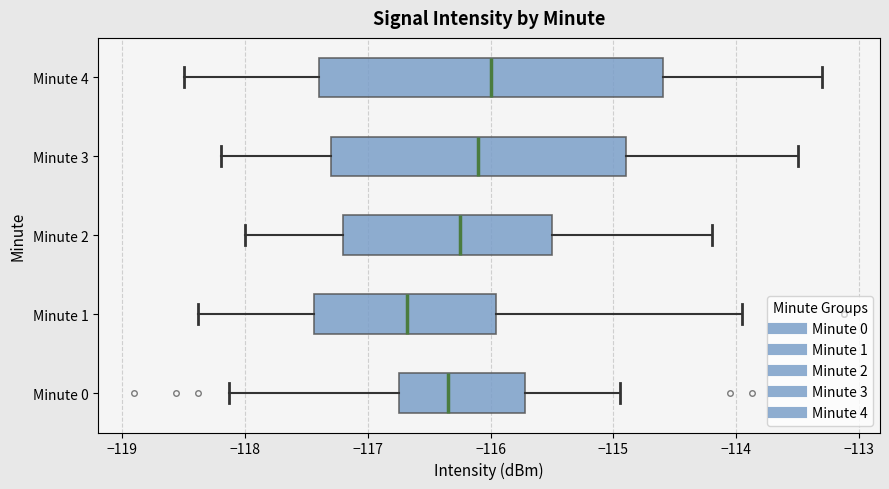

Reading bottom to top, read every box against the x-axis: the position of its median line, the range the box covers, and the ends of its whiskers. The values are not printed on the chart, so give them approximately, as read against the axis.

Minute 0: median -116.3, box -116.7 to -115.7, whiskers -118.1 to -115.0
Minute 1: median -116.7, box -117.4 to -116.0, whiskers -118.4 to -113.9
Minute 2: median -116.2, box -117.2 to -115.5, whiskers -118.0 to -114.2
Minute 3: median -116.1, box -117.3 to -114.9, whiskers -118.2 to -113.5
Minute 4: median -116.0, box -117.4 to -114.6, whiskers -118.5 to -113.3